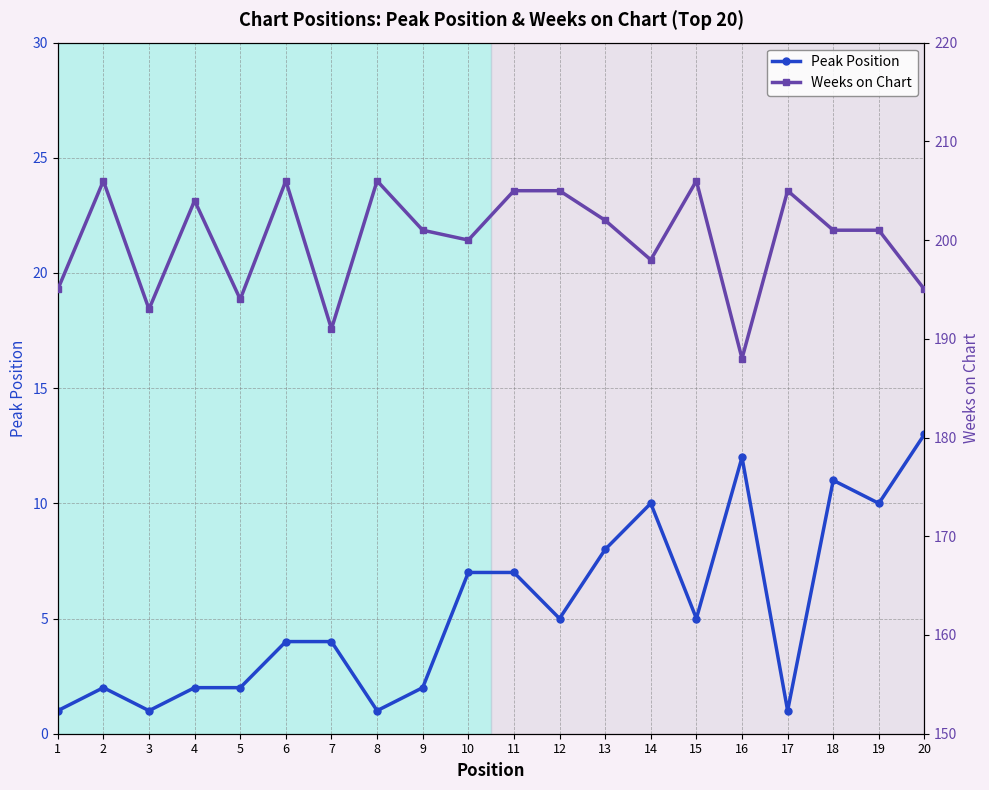

At how many categories does at least one series exceed 128?

20